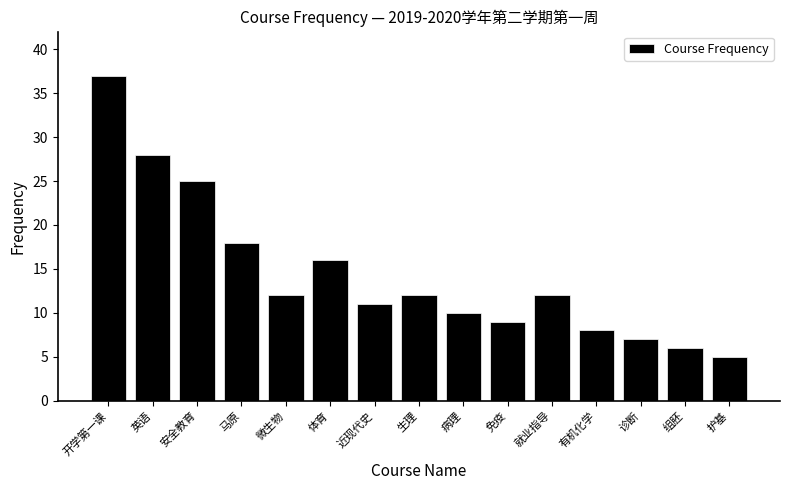

Reading left to right, what are all the values shown in this chart?

开学第一课=37	英语=28	安全教育=25	马原=18	微生物=12	体育=16	近现代史=11	生理=12	病理=10	免疫=9	就业指导=12	有机化学=8	诊断=7	组胚=6	护基=5